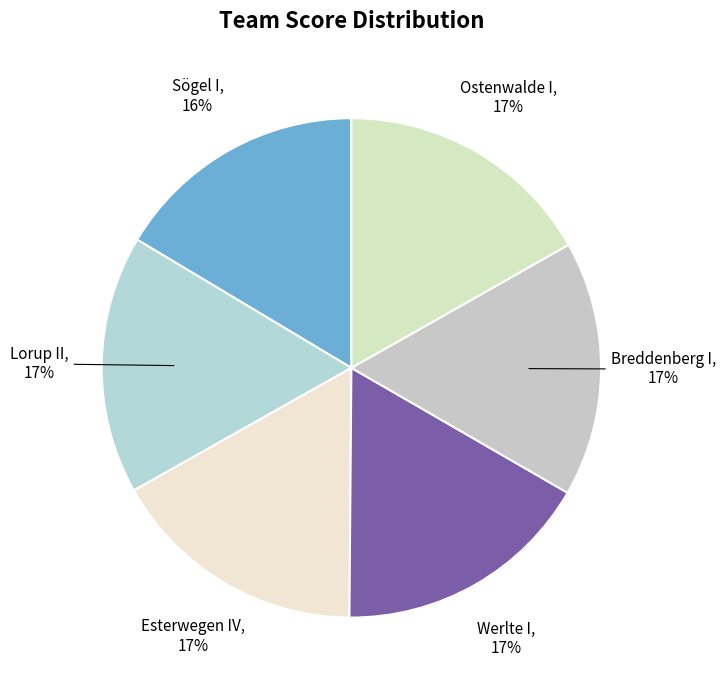

To the nearest percent, what portion does Werlte I represent?

17%